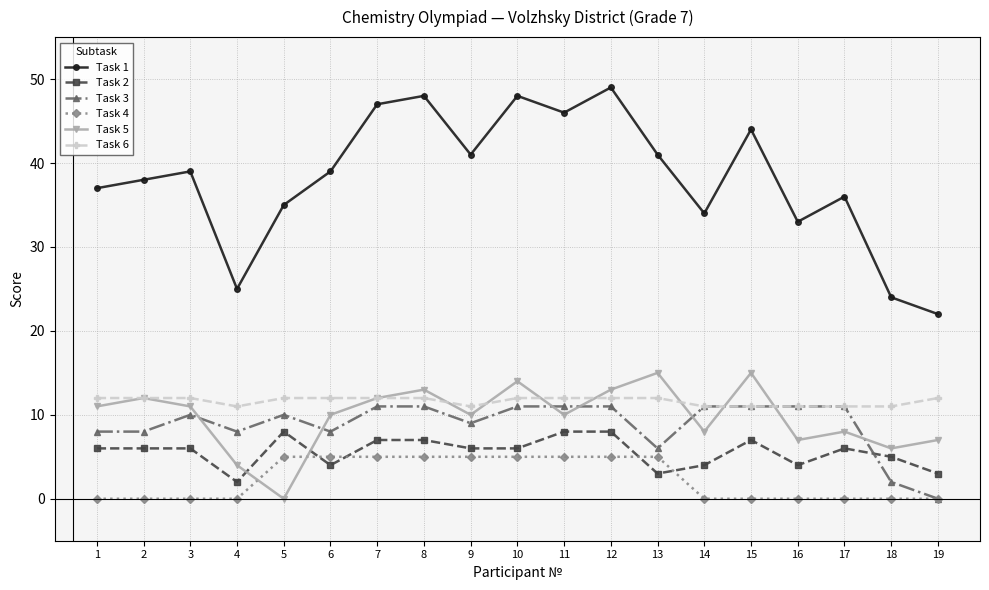

What is the difference between the highest and lowest values at 9?

36